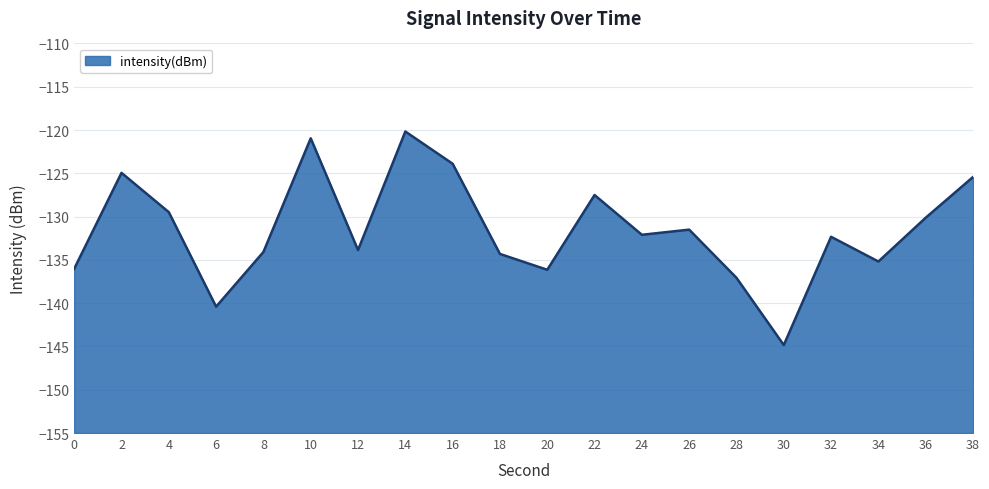

List the labels in order of value, largest first.

14, 10, 16, 2, 38, 22, 4, 36, 26, 24, 32, 12, 8, 18, 34, 0, 20, 28, 6, 30